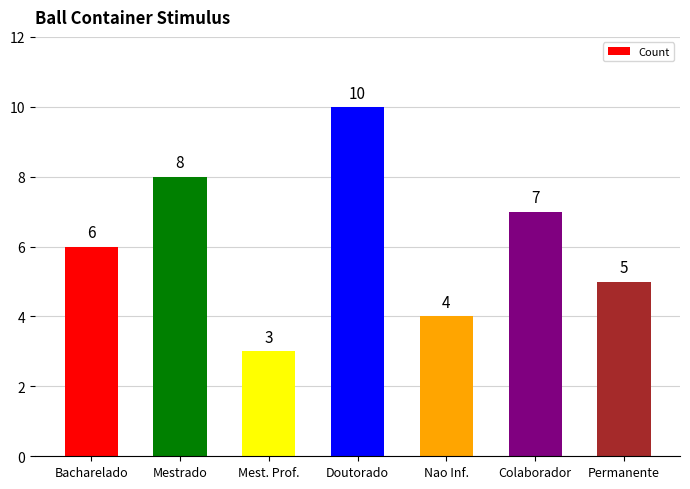

What is the smallest value displayed?

3